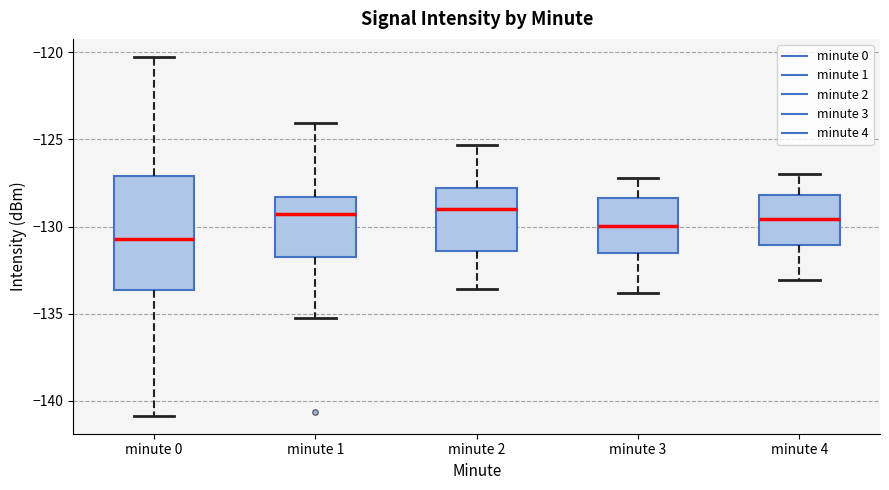

Reading left to right, transcribe this box plot: for each box, give where its median line is, the range the box spans, and where its two whiskers end, as read against the y-axis. The values are not printed on the chart, so give them approximately, as read against the axis.

minute 0: median -130.5, box -133.5 to -127.0, whiskers -141.0 to -120.5
minute 1: median -129.5, box -131.5 to -128.5, whiskers -135.0 to -124.0
minute 2: median -129.0, box -131.5 to -128.0, whiskers -133.5 to -125.5
minute 3: median -130.0, box -131.5 to -128.5, whiskers -134.0 to -127.0
minute 4: median -129.5, box -131.0 to -128.0, whiskers -133.0 to -127.0